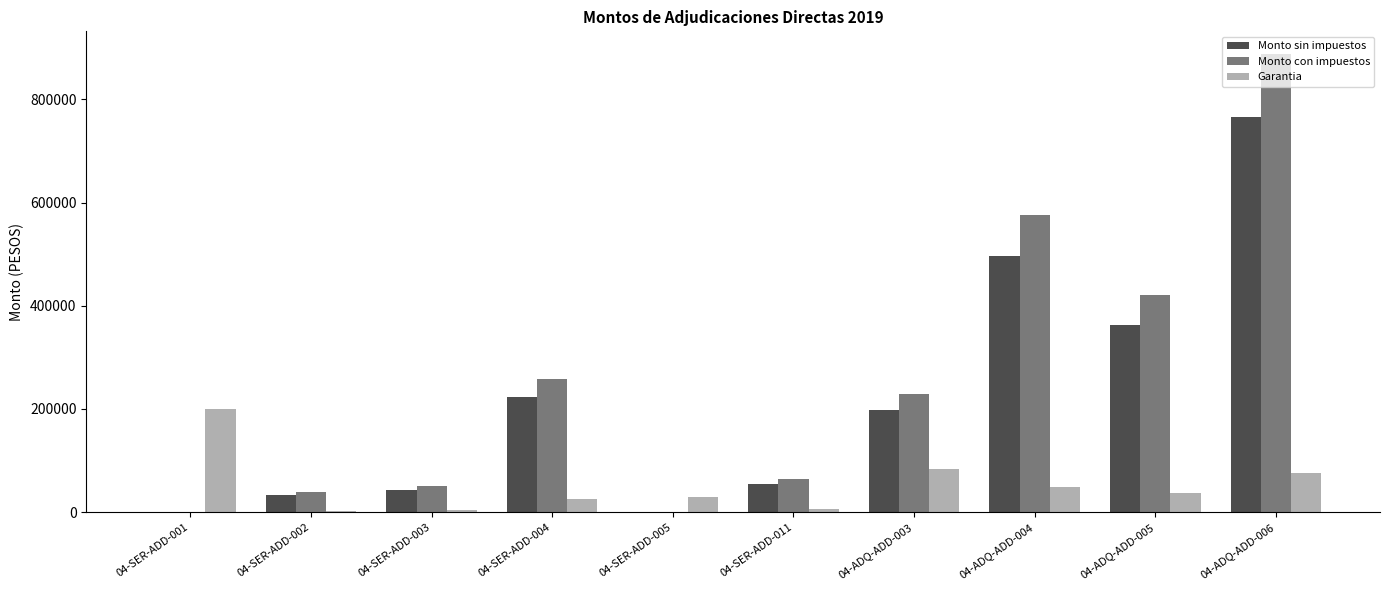

At which label is Monto con impuestos closest to 443732?

04-ADQ-ADD-005